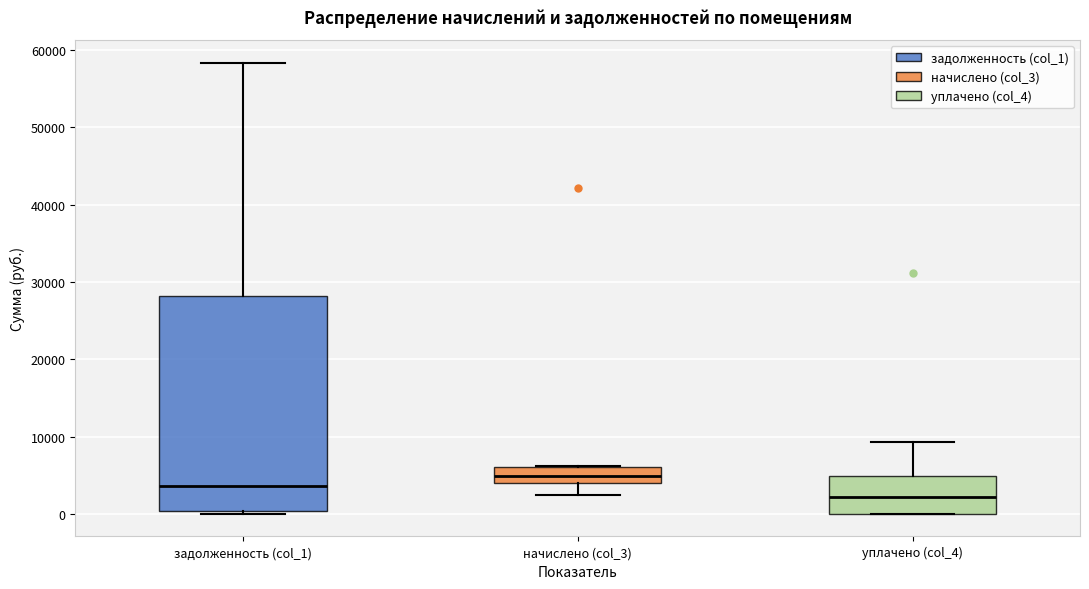

Reading left to right, transcribe this box plot: for each box, give where its median line is, the range the box spans, and where its two whiskers end, as read against the y-axis. The values are not printed on the chart, so give them approximately, as read against the axis.

задолженность (col_1): median 4000, box 0 to 28000, whiskers 0 (just below the box's lower edge) to 58000
начислено (col_3): median 5000, box 4000 to 6000, whiskers 2000 to 6000
уплачено (col_4): median 2000, box 0 to 5000, whiskers 0 to 9000